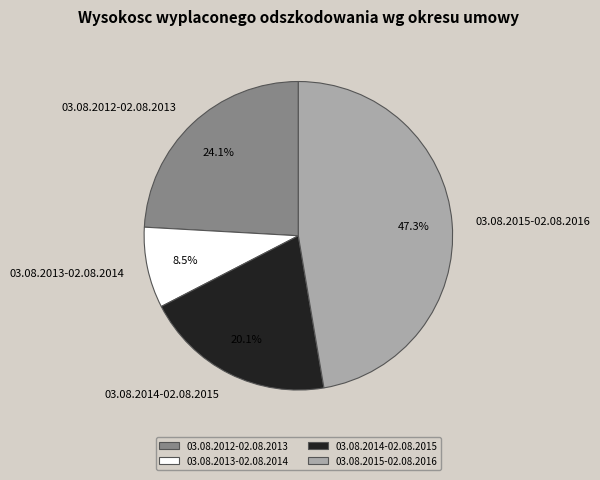

To the nearest percent, what is the difference between the largest and smallest slice percentages?

39%